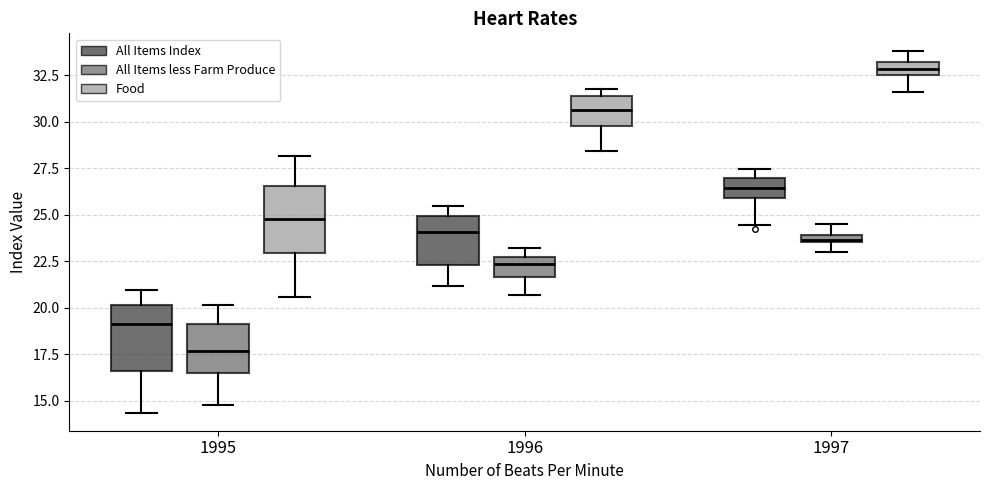

Which box has the highest median line?

1997 (Food)